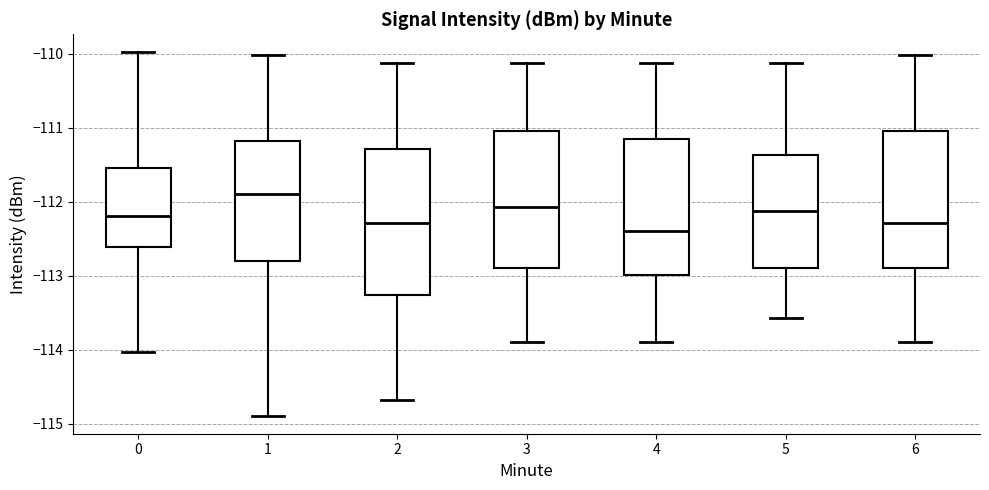

Comparing the boxes themselves (not the whiskers), which one is the tallest?

2